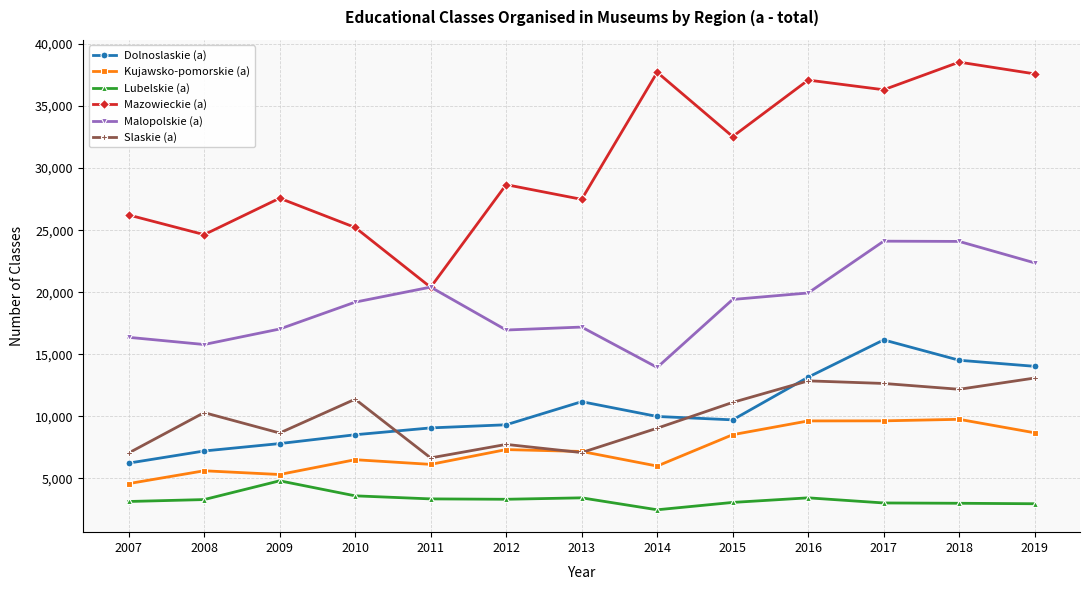

What is the approximate value of Mazowieckie (a) at 2010, to the nearest 50?

25200